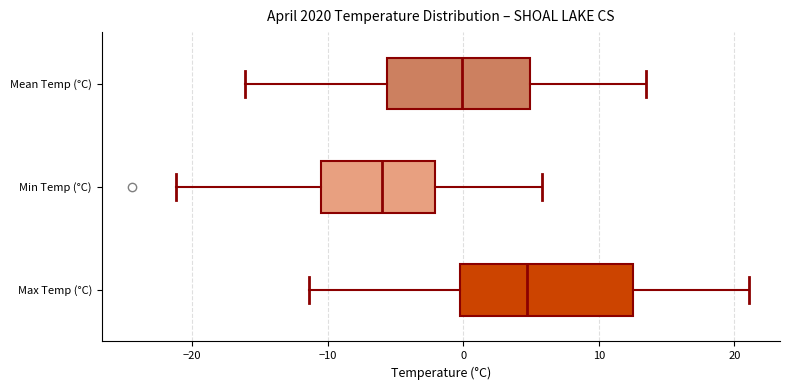

Reading bottom to top, read every box against the x-axis: the position of its median line, the range the box covers, and the ends of its whiskers. The values are not printed on the chart, so give them approximately, as read against the axis.

Max Temp (°C): median 5, box 0 to 13, whiskers -11 to 21
Min Temp (°C): median -6, box -10 to -2, whiskers -21 to 6
Mean Temp (°C): median 0, box -6 to 5, whiskers -16 to 14